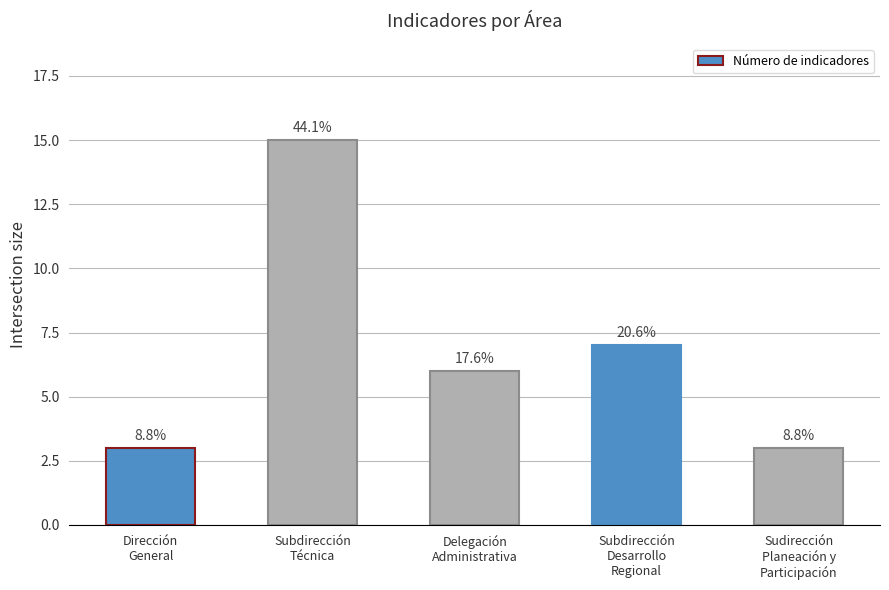

List the labels in order of value, largest first.

Subdirección
Técnica, Subdirección
Desarrollo
Regional, Delegación
Administrativa, Dirección
General, Sudirección
Planeación y
Participación